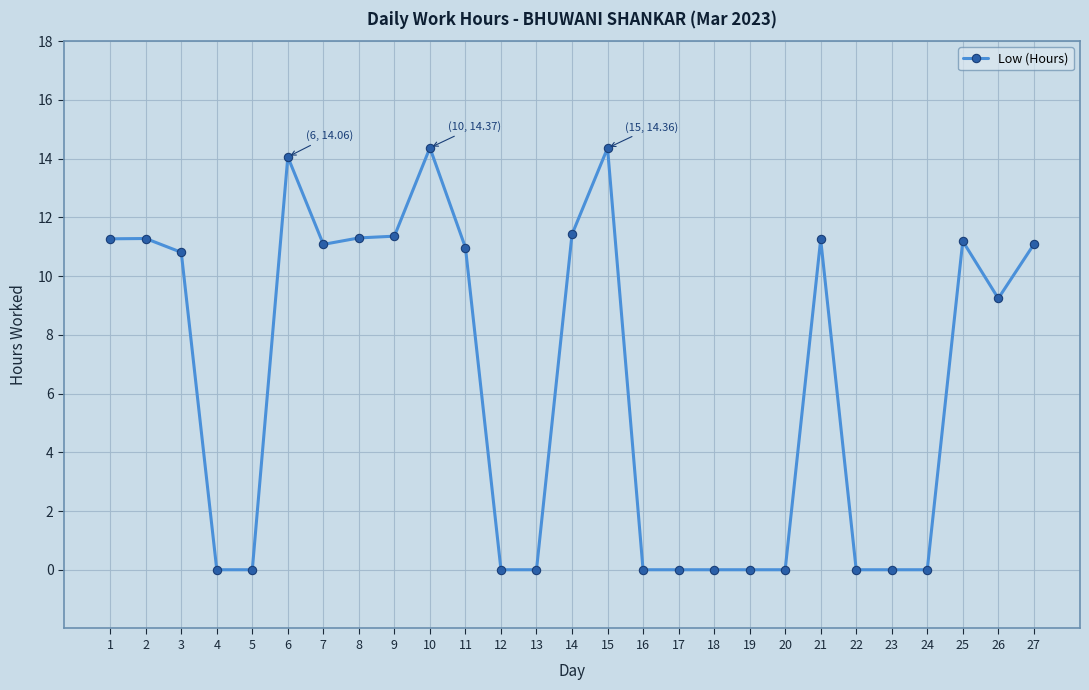

What is the sum of all values?

175.0